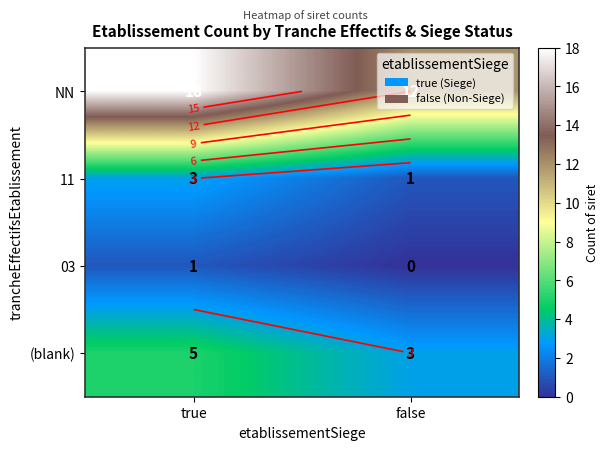

At which category does the chart reach its peak across all series?

true